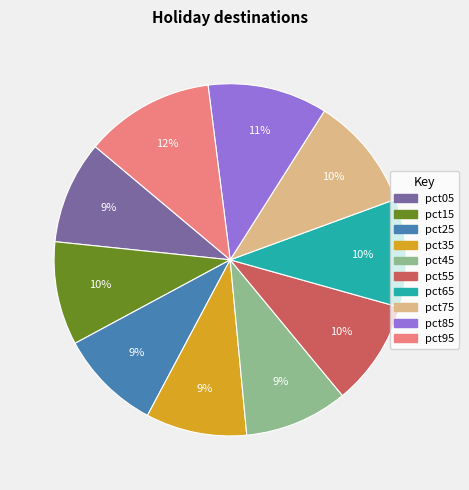

How many slices are in this pie chart?

10